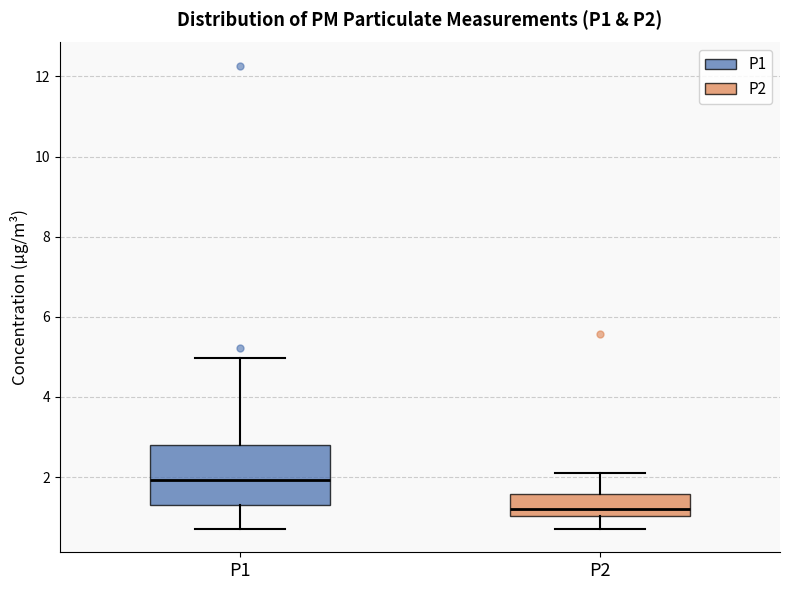

Reading left to right, transcribe this box plot: for each box, give where its median line is, the range the box spans, and where its two whiskers end, as read against the y-axis. The values are not printed on the chart, so give them approximately, as read against the axis.

P1: median 2.0, box 1.2 to 2.8, whiskers 0.8 to 5.0
P2: median 1.2, box 1.0 to 1.6, whiskers 0.8 to 2.2